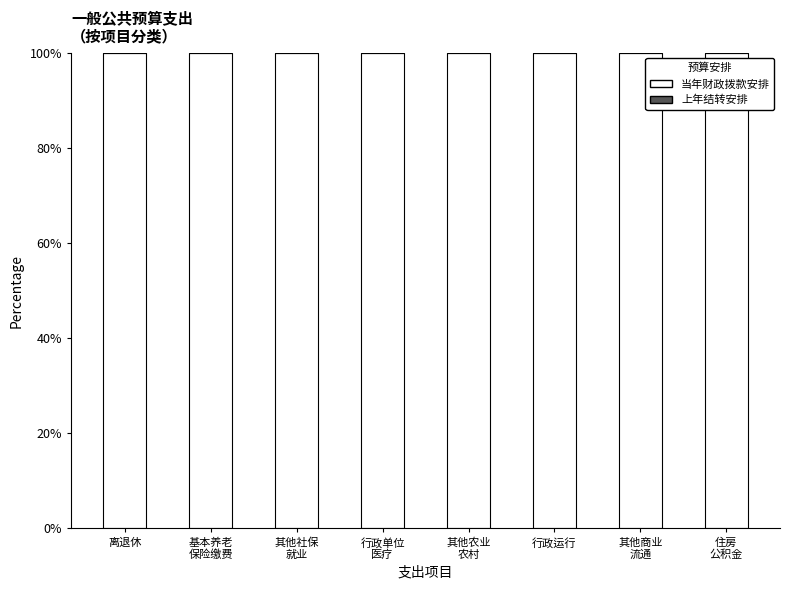

Does the chart contain any negative values?

No